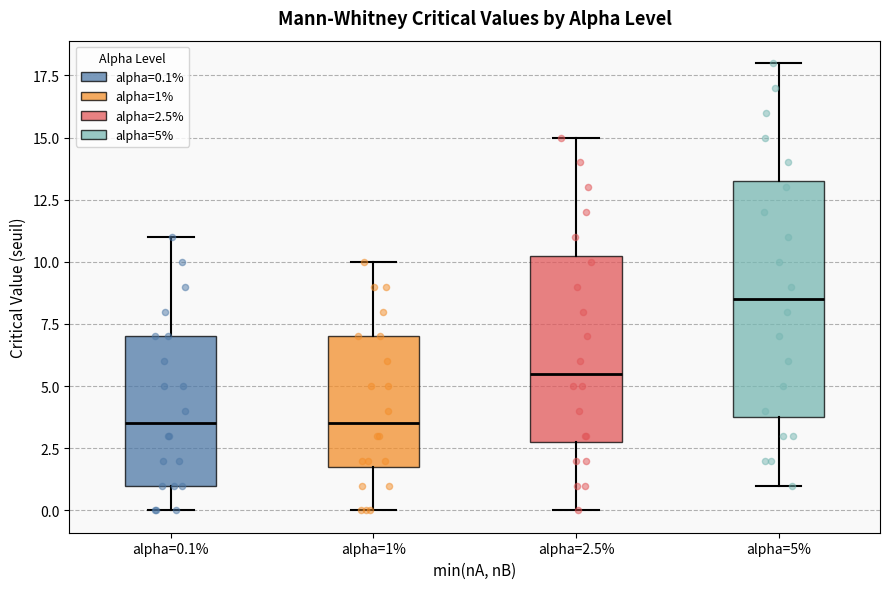

Reading left to right, read every box against the y-axis: the position of its median line, the range the box covers, and the ends of its whiskers. The values are not printed on the chart, so give them approximately, as read against the axis.

alpha=0.1%: median 3.5, box 1.0 to 7.0, whiskers 0.0 to 11.0
alpha=1%: median 3.5, box 2.0 to 7.0, whiskers 0.0 to 10.0
alpha=2.5%: median 5.5, box 3.0 to 10.5, whiskers 0.0 to 15.0
alpha=5%: median 8.5, box 4.0 to 13.5, whiskers 1.0 to 18.0